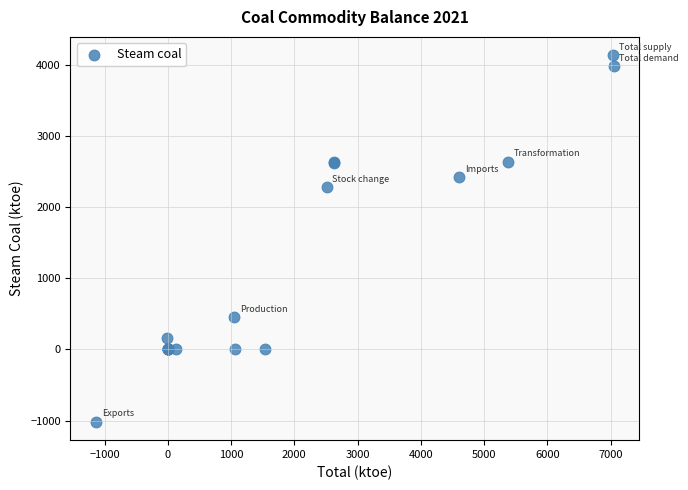

What Y value in the scatter plot is closest to 1559?

2282.1